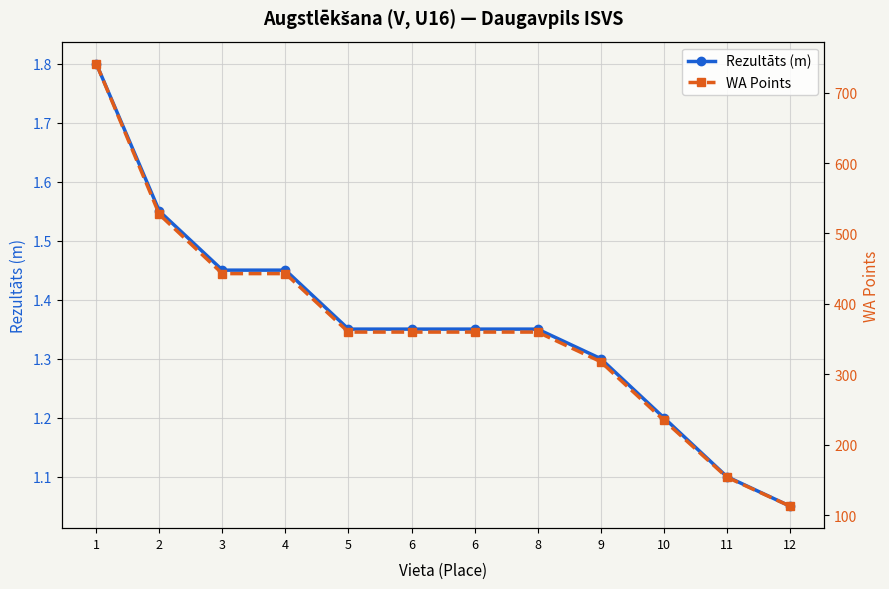

At which label does Rezultāts (m) reach its peak?

1